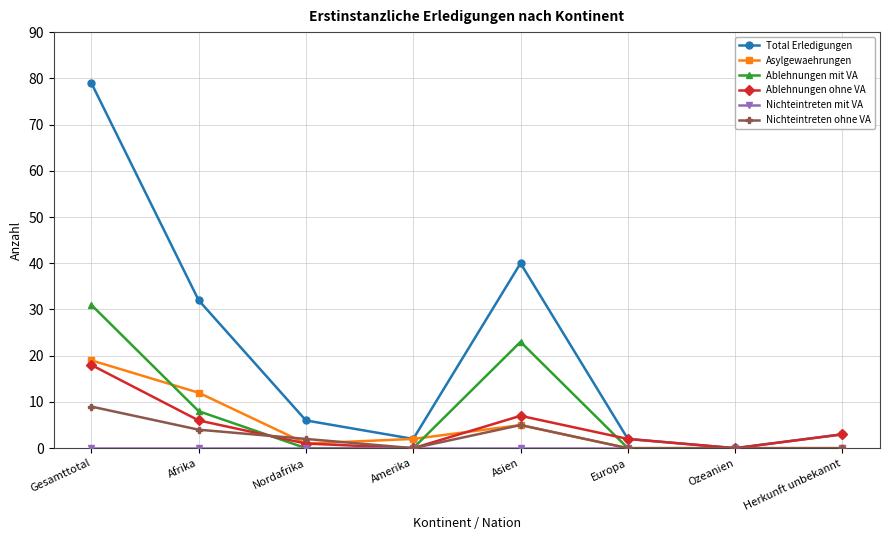

At which category is the sum across all series the highest?

Gesamttotal